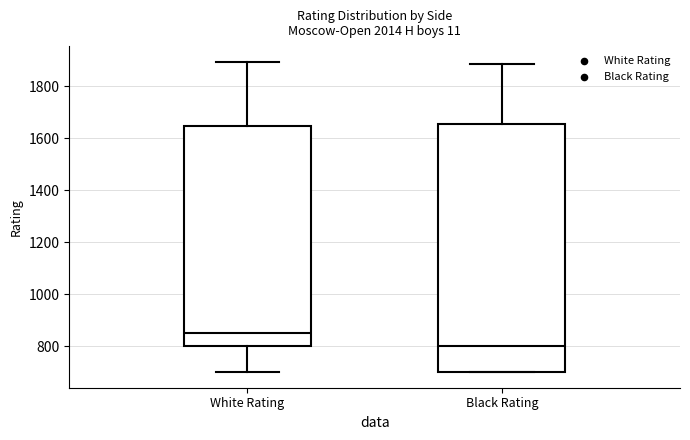

Reading left to right, read every box against the y-axis: the position of its median line, the range the box covers, and the ends of its whiskers. The values are not printed on the chart, so give them approximately, as read against the axis.

White Rating: median 860, box 800 to 1640, whiskers 700 to 1900
Black Rating: median 800, box 700 to 1660, whiskers 700 to 1880